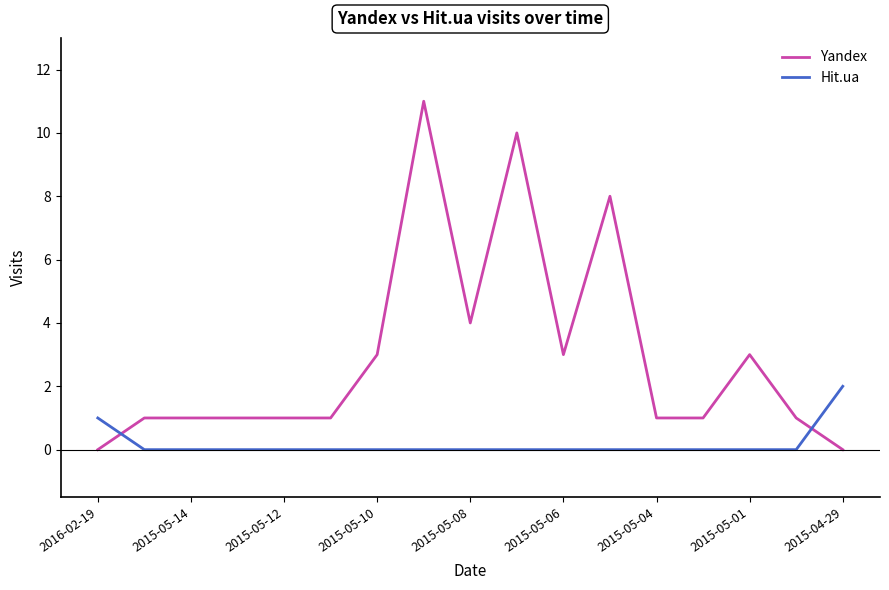

How many lines are shown in the chart?

2